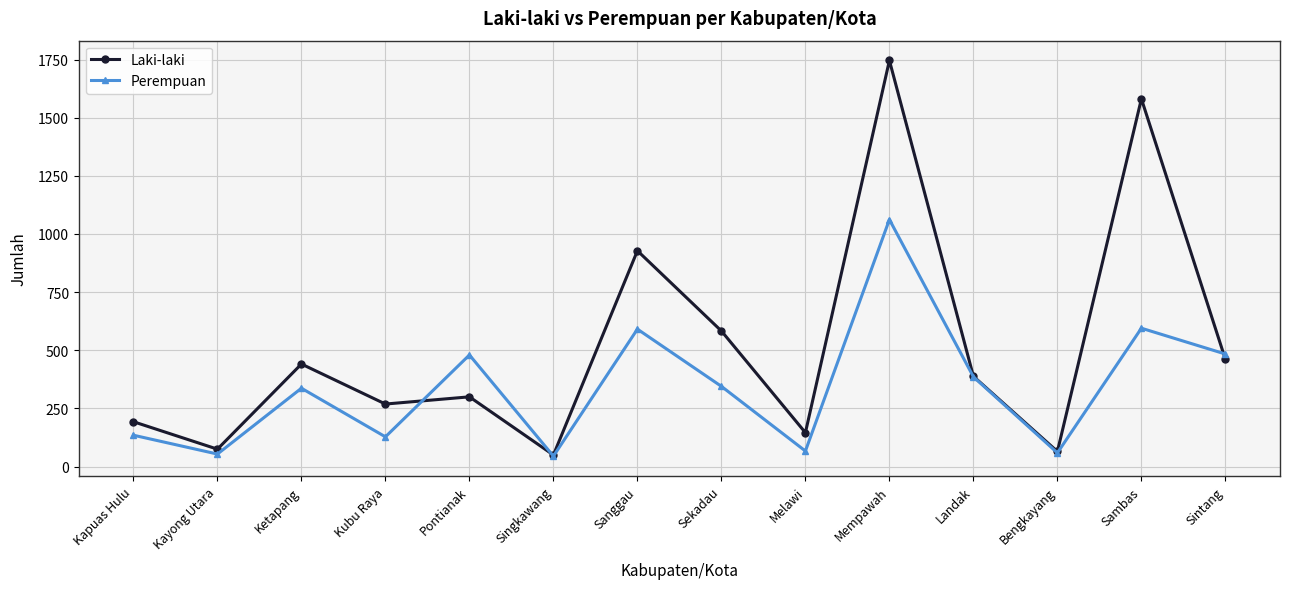

What is the difference between the Laki-laki values at Kapuas Hulu and Bengkayang?

128